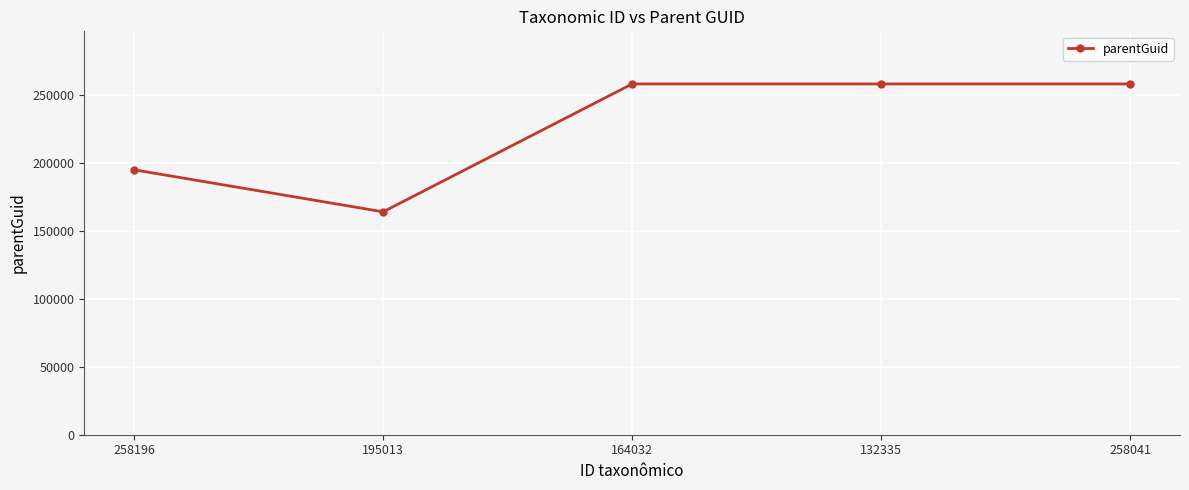

What is the label of the 3rd point from the left?

164032